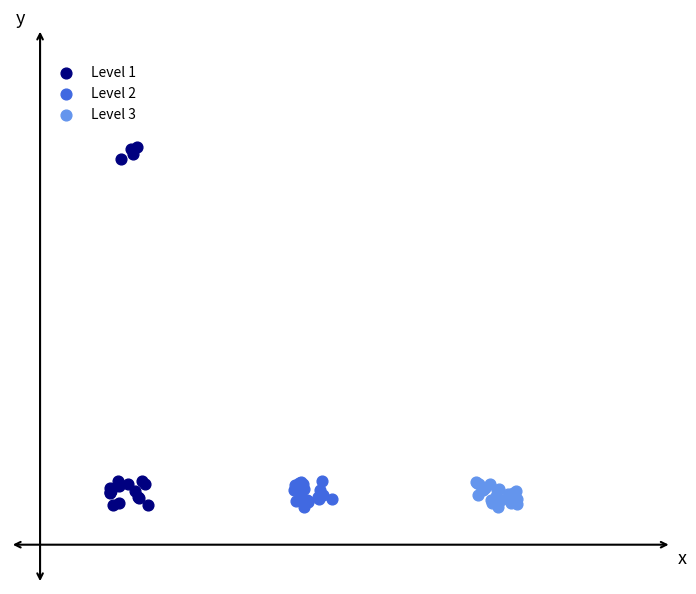

Which series contains the highest Y value?

Level 1